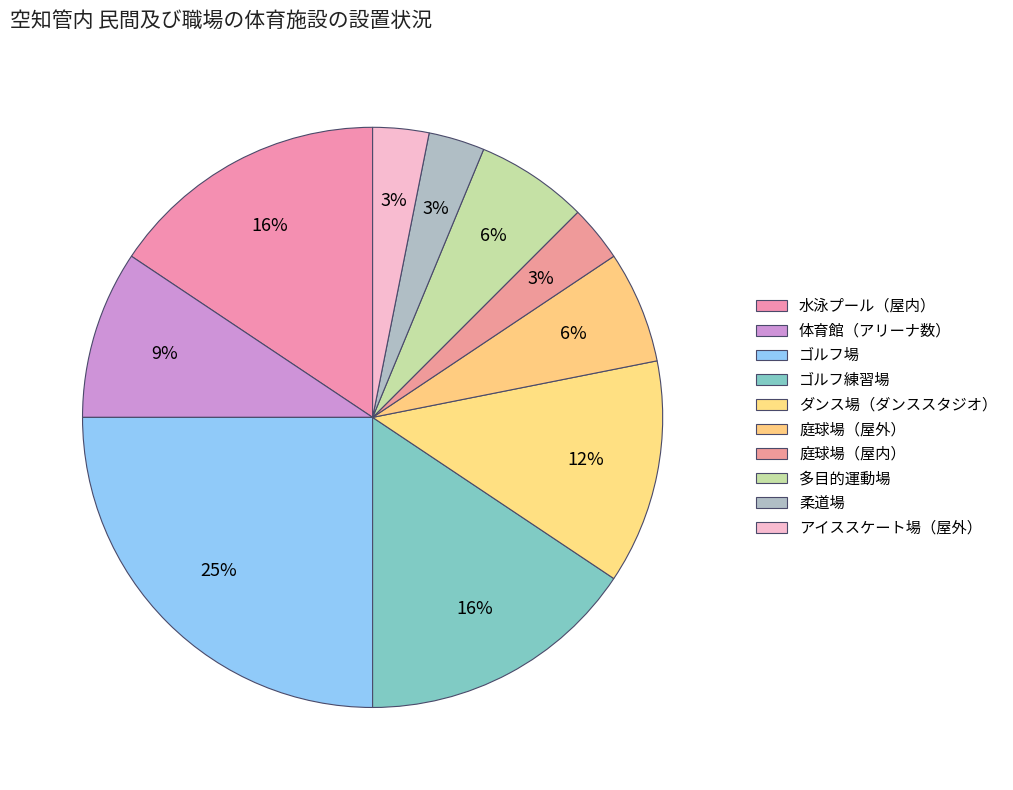

True or false: アイススケート場（屋外） accounts for 3% of the total.

True